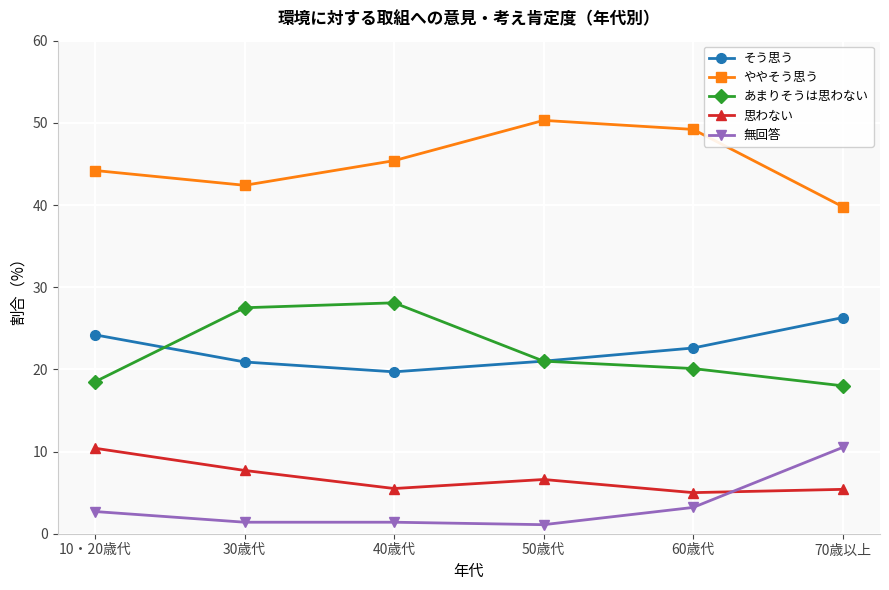

What is the spread (max minus min) of values at 10・20歳代?

41.5